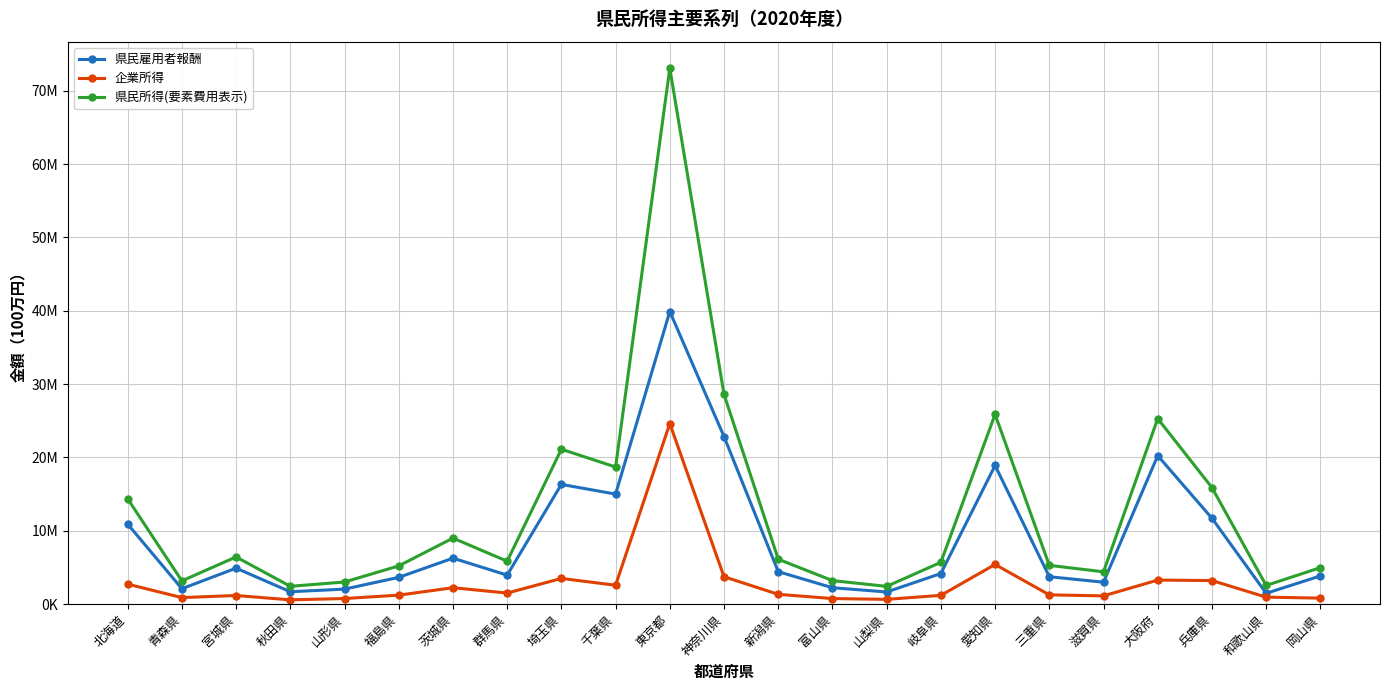

In 県民所得(要素費用表示), how many points are lower than both neighbors (excluding endpoints)?

7